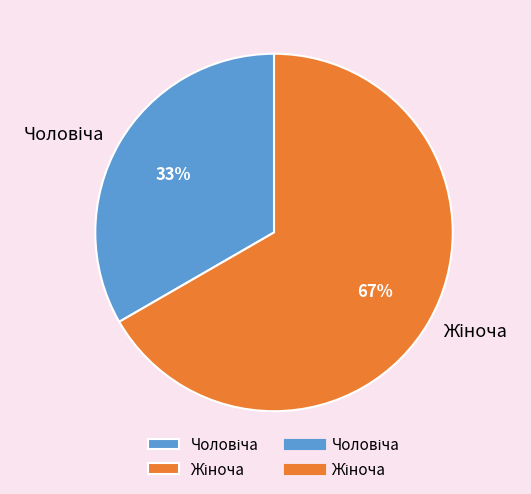

Is there a majority slice in this chart?

Yes